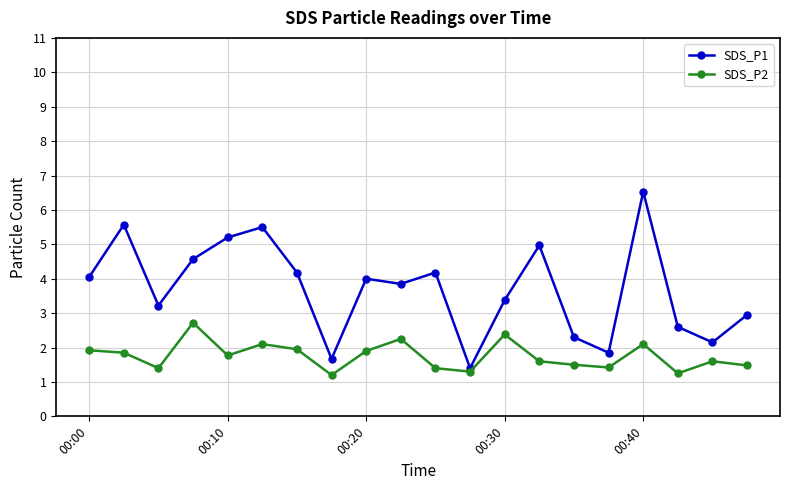

How many lines are shown in the chart?

2